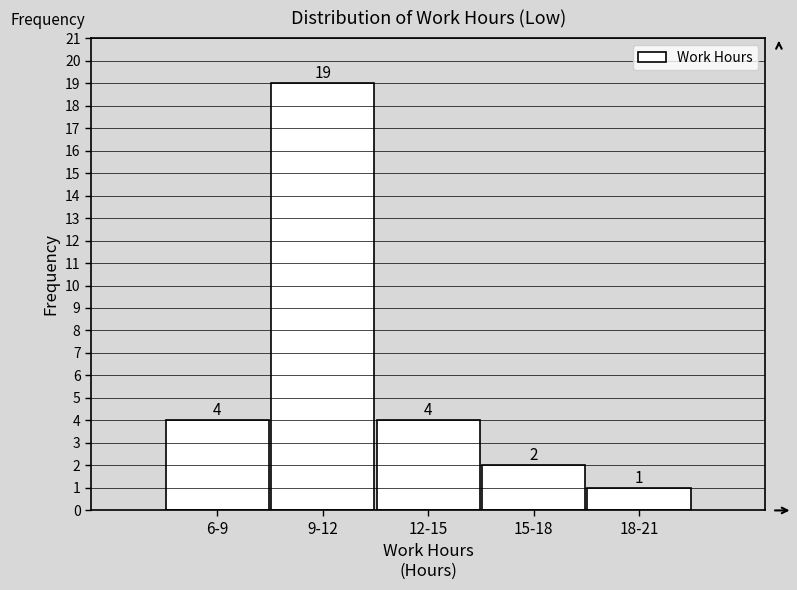

Reading left to right, list all the values displayed in this chart.

4	19	4	2	1